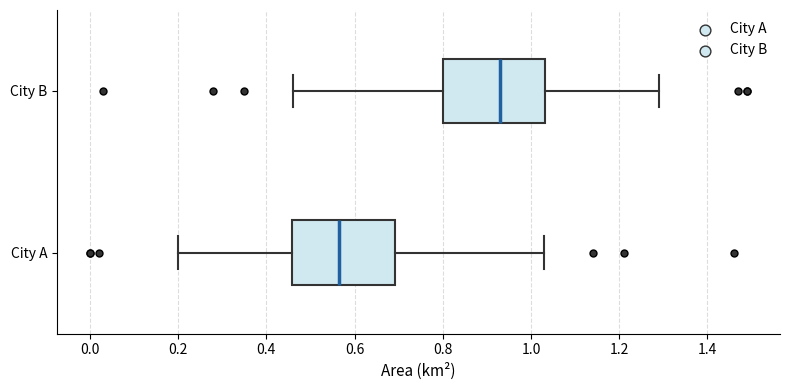

Where does the right whisker of the box for City B end on the x-axis? The values are not printed on the chart, so give them approximately, as read against the axis.

1.30